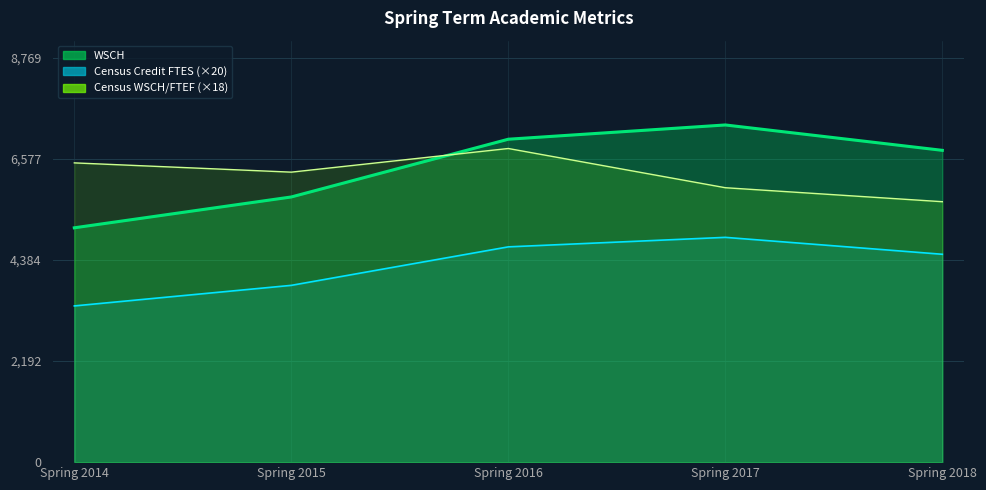

Rank the categories by Census FTES/FTEF value from highest to lowest.

Spring 2016, Spring 2014, Spring 2015, Spring 2017, Spring 2018